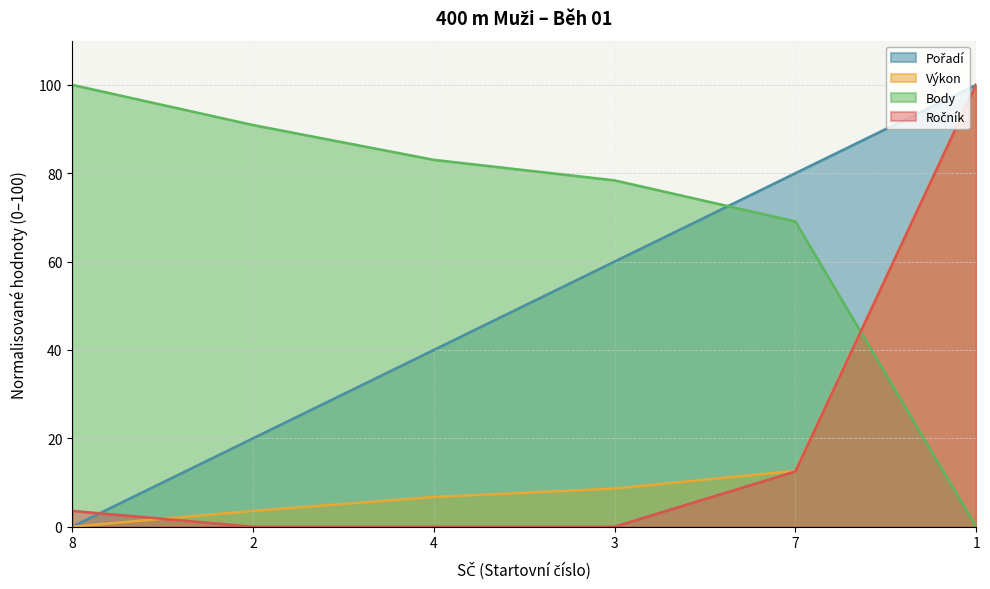

Does the chart have visible grid lines?

Yes